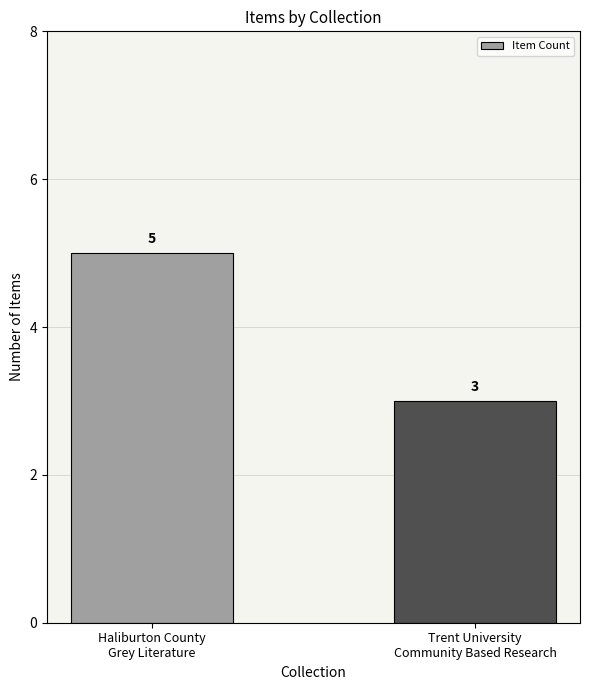

What is the label of the 1st bar from the right?

Trent University
Community Based Research